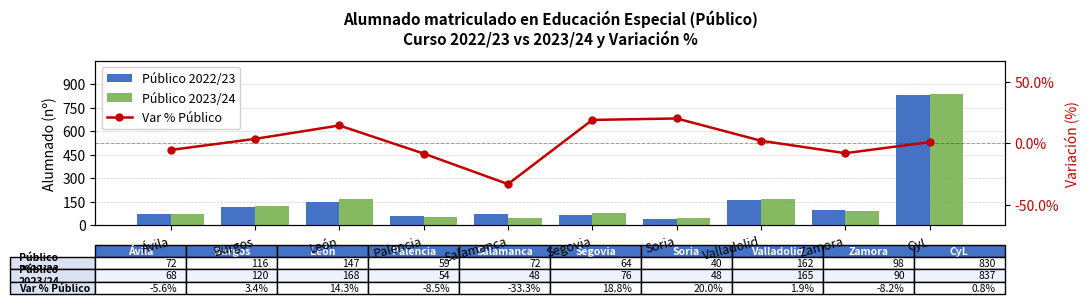

Reading right to left, extract all data points from this chart.

Público 2022/23: 830.0	98.0	162.0	40.0	64.0	72.0	59.0	147.0	116.0	72.0
Público 2023/24: 837.0	90.0	165.0	48.0	76.0	48.0	54.0	168.0	120.0	68.0
Var % Público: 0.8	-8.2	1.9	20.0	18.8	-33.3	-8.5	14.3	3.4	-5.6